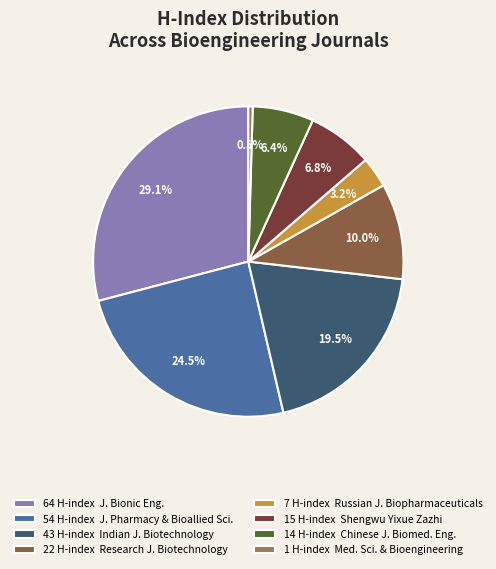

Which category has the smallest portion of the pie?

1 H-index Med. Sci. & Bioengineering